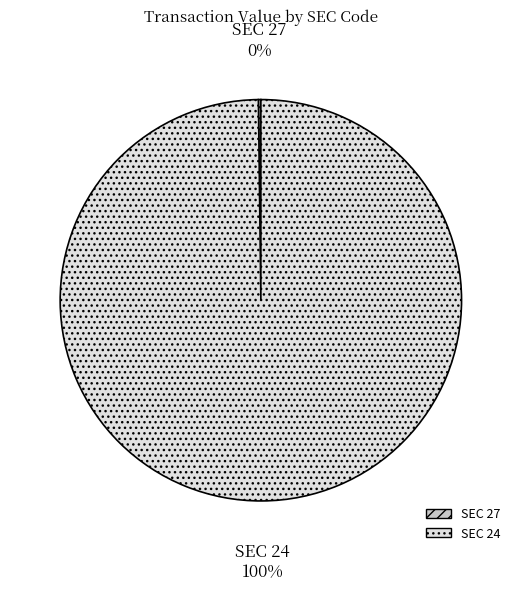

What is the majority slice?

SEC 24